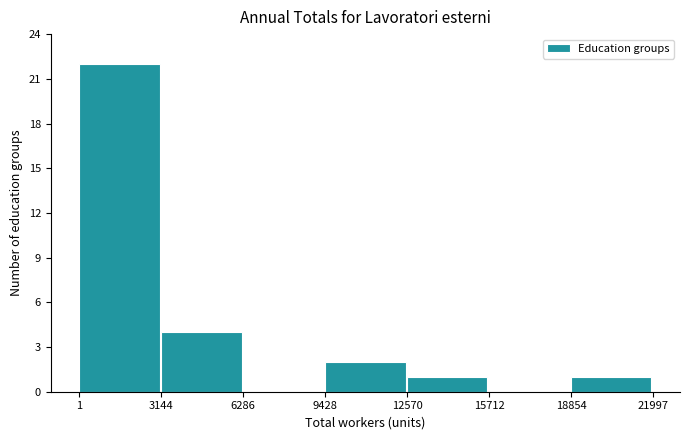

Reading left to right, list every bar in this chart as the range it spans on the x-axis followed by its height. The values are not printed on the chart, so give them approximately, as read against the axis.

1 to 3144: 22
3144 to 6286: 4
6286 to 9428: 0
9428 to 12570: 2
12570 to 15712: 1
15712 to 18854: 0
18854 to 21997: 1